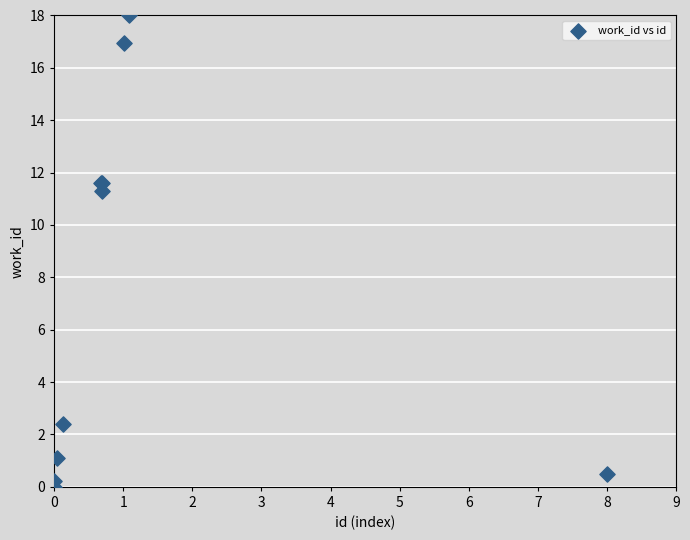

What Y value in the scatter plot is closest to 9?

11.3